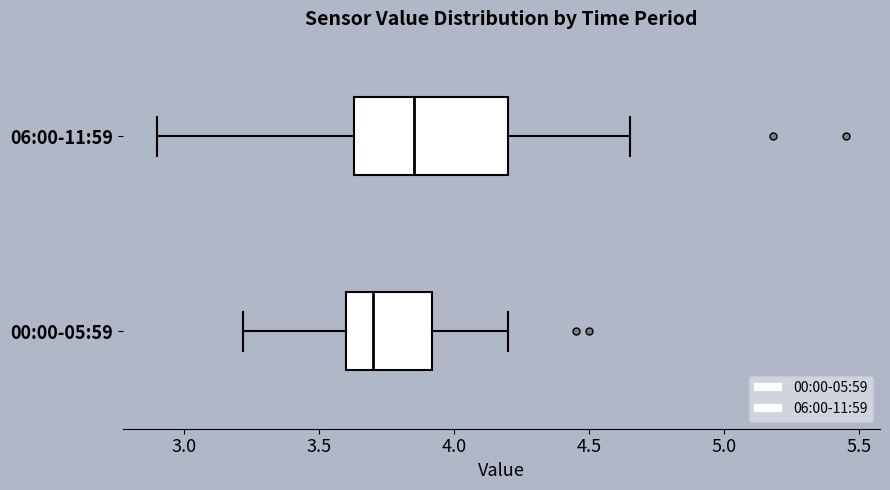

Where does the right whisker of the box for 00:00-05:59 end on the x-axis? The values are not printed on the chart, so give them approximately, as read against the axis.

4.20